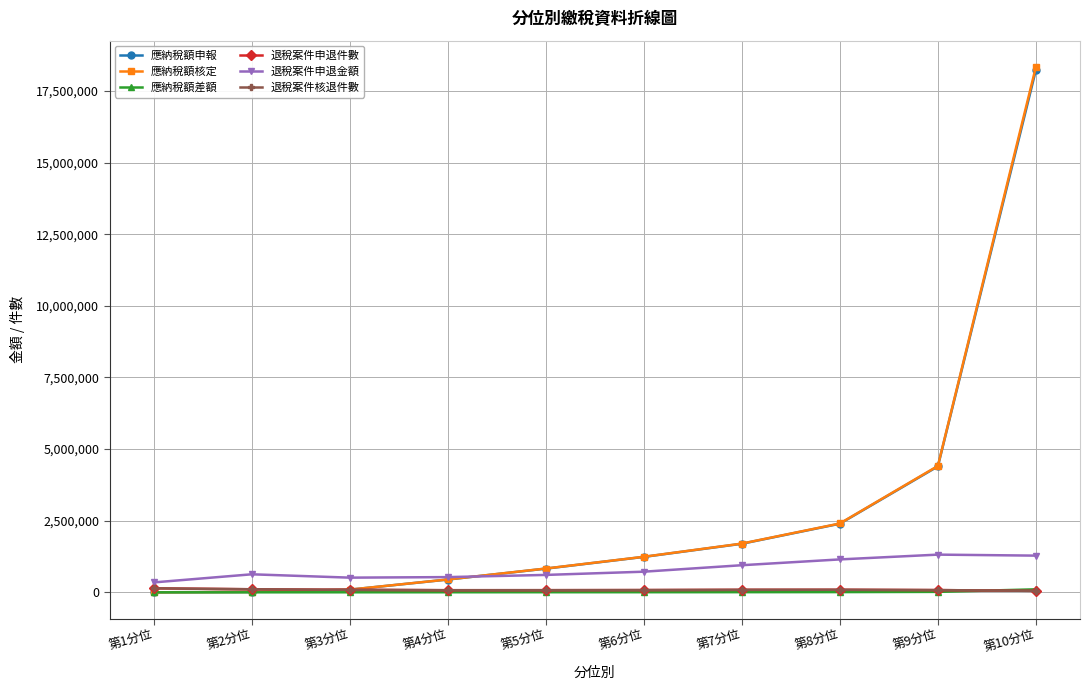

Which series ends up on top after the final intersection of 應納稅額核定 and 退稅案件核退件數?

應納稅額核定